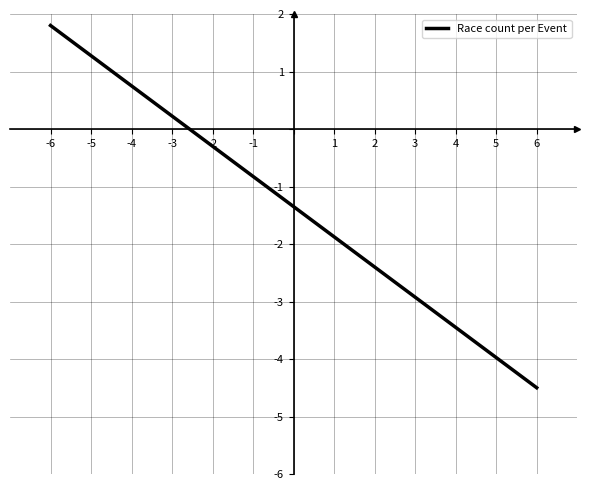

What is the maximum value shown in the chart?

1.8